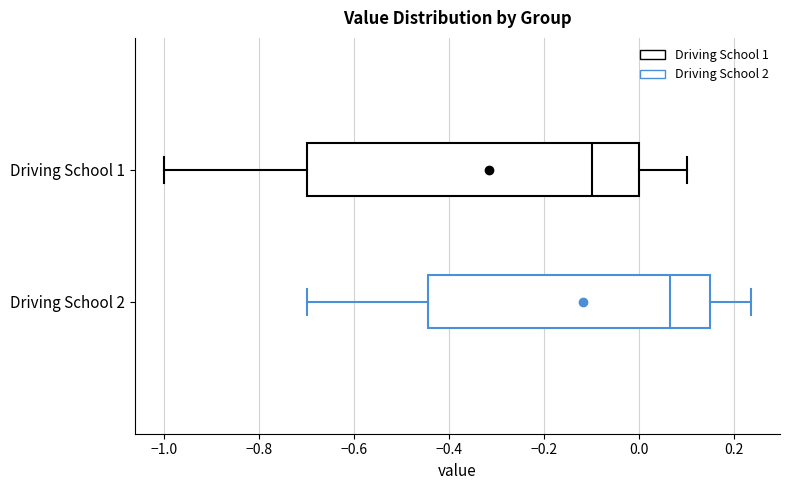

Where does the median line of the box for Driving School 1 sit on the x-axis? The values are not printed on the chart, so give them approximately, as read against the axis.

-0.10